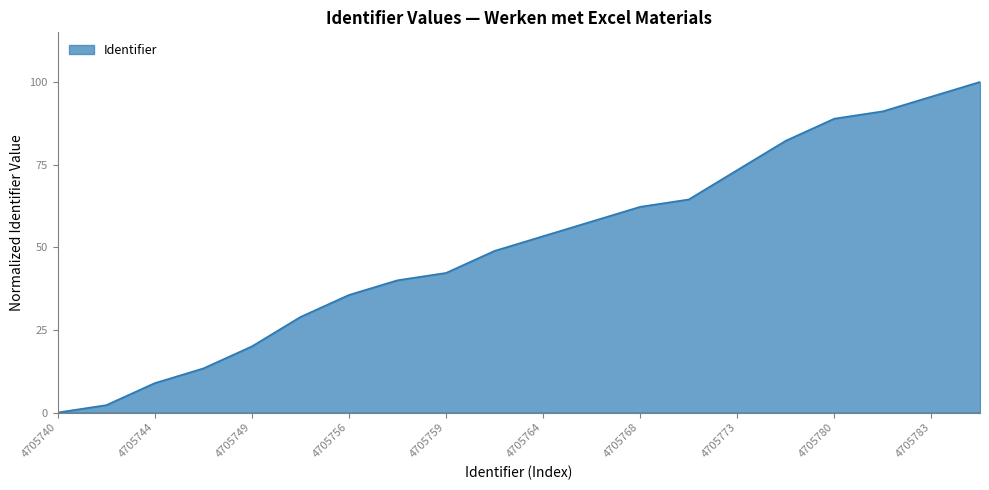

What is the maximum value shown in the chart?

100.0